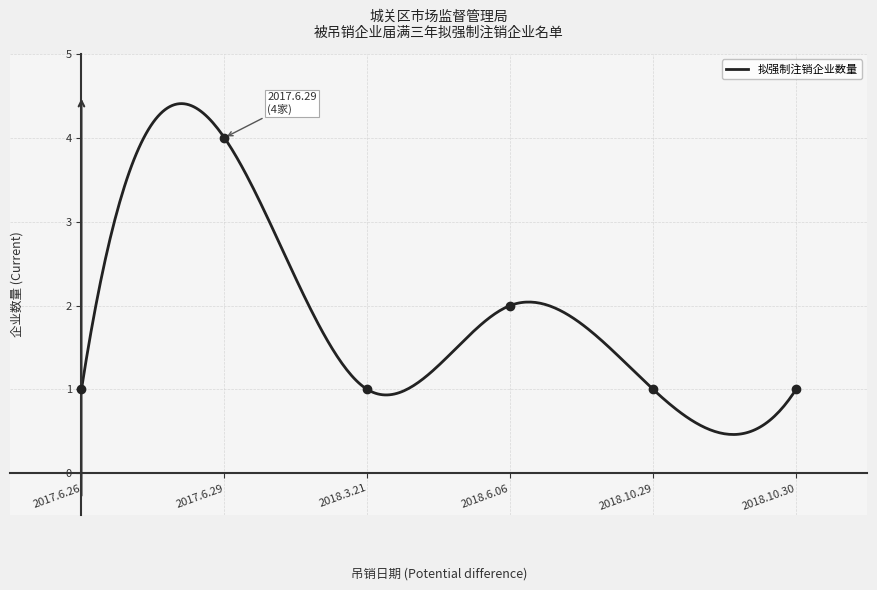

What is the minimum value for 拟强制注销企业数量?

0.5